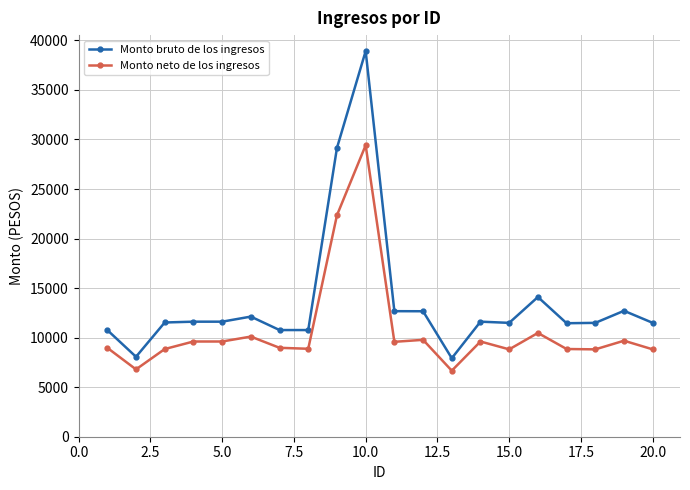

Which series has the widest spread of values?

Monto bruto de los ingresos